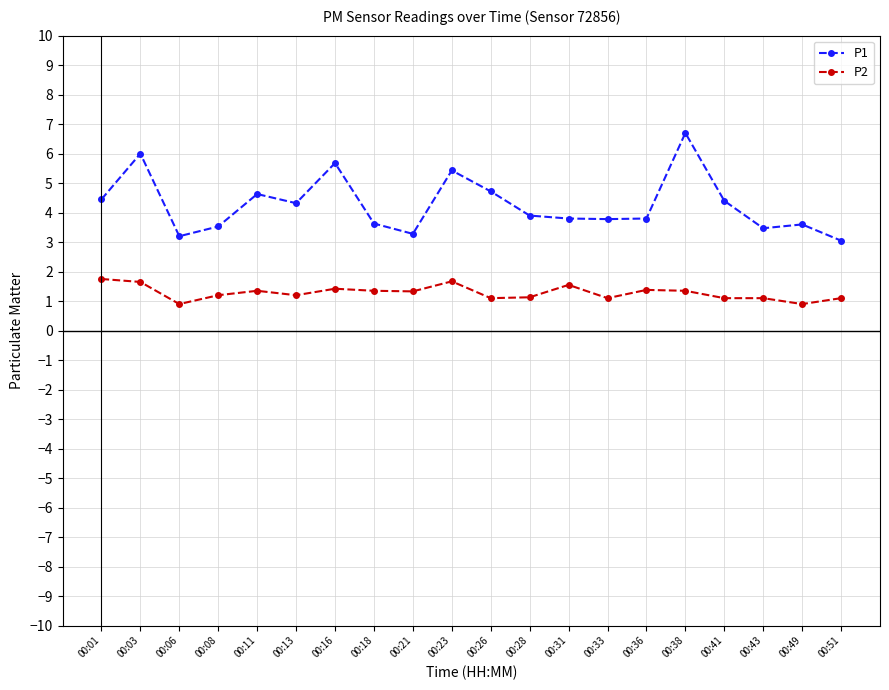

At which category is the sum across all series the highest?

00:38